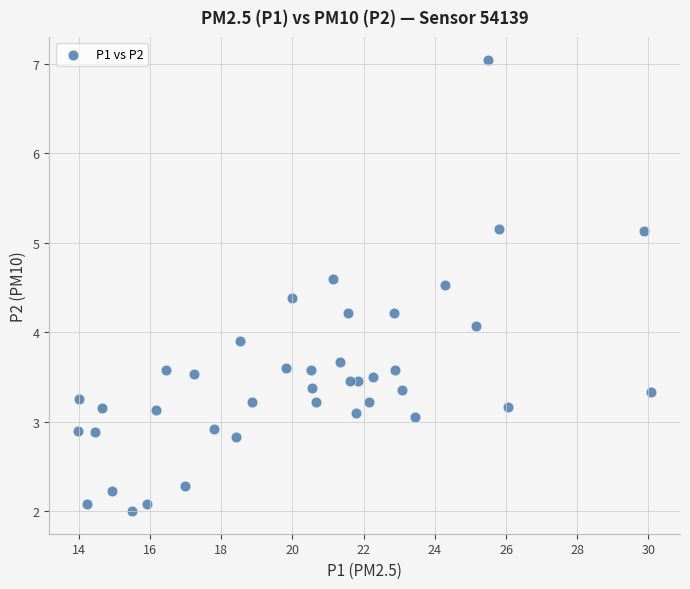

What is the range of X values (max minus min)?

16.1